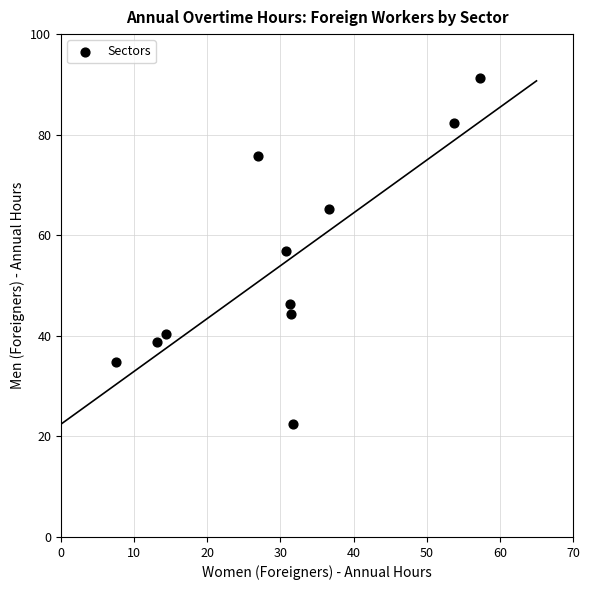

What is the average Y value?

54.4